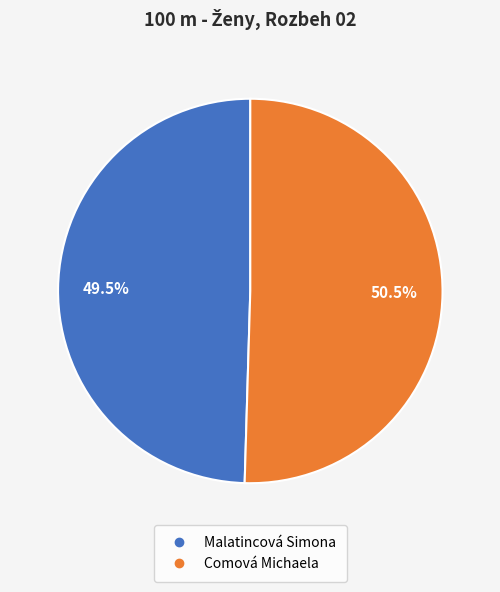

Approximately how many times larger is the value at Comová Michaela compared to Malatincová Simona?

1.0